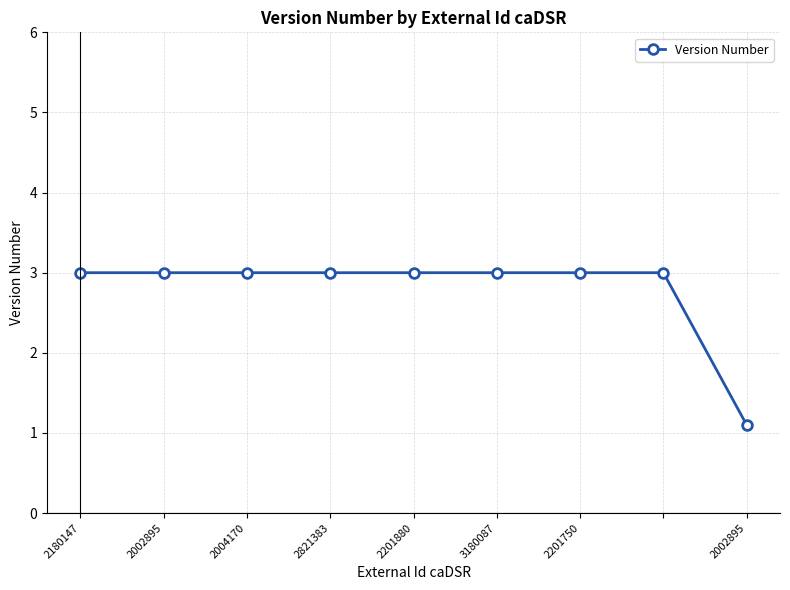

Does the chart display data point markers on the line(s)?

Yes